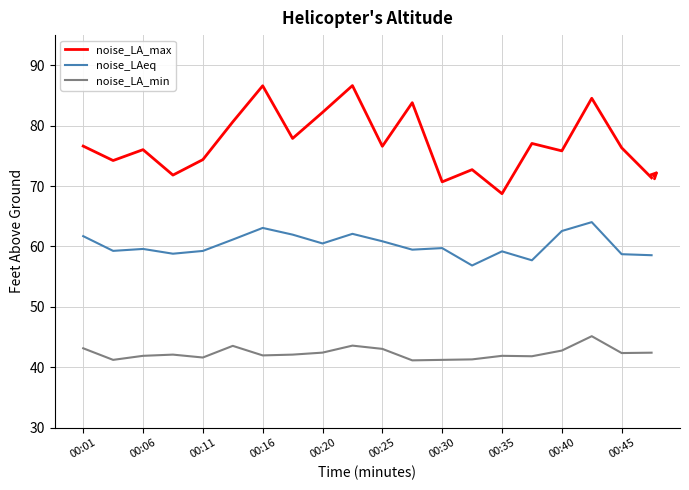

List the series in order of their peak value, highest first.

noise_LA_max, noise_LAeq, noise_LA_min